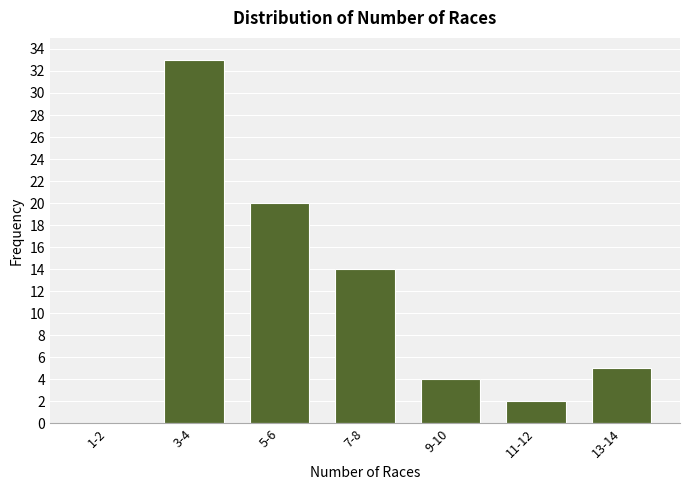

Reading left to right, transcribe all the data shown in this chart.

1-2=0	3-4=33	5-6=20	7-8=14	9-10=4	11-12=2	13-14=5